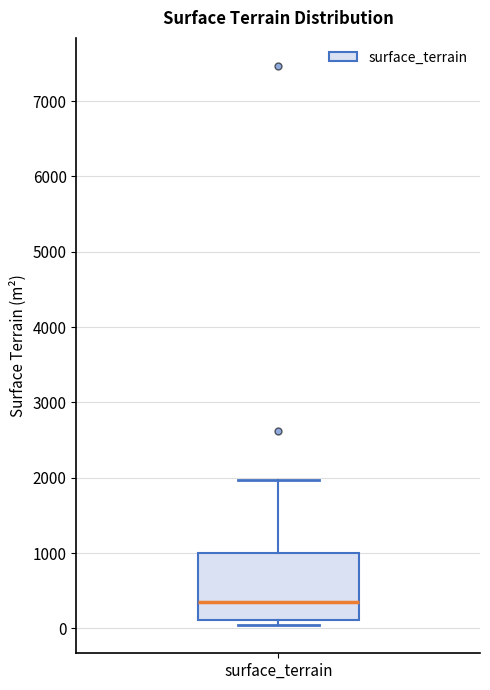

Read this box plot against the y-axis: the position of the median line, the range covered by the box, and the ends of both whiskers. The values are not printed on the chart, so give them approximately, as read against the axis.

median 400, box 100 to 1000, whiskers 0 to 2000